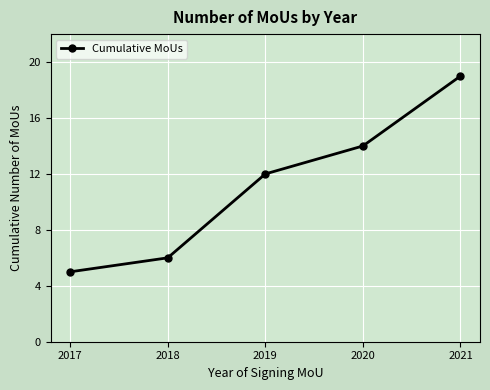

Reading left to right, list all the values displayed in this chart.

5	6	12	14	19